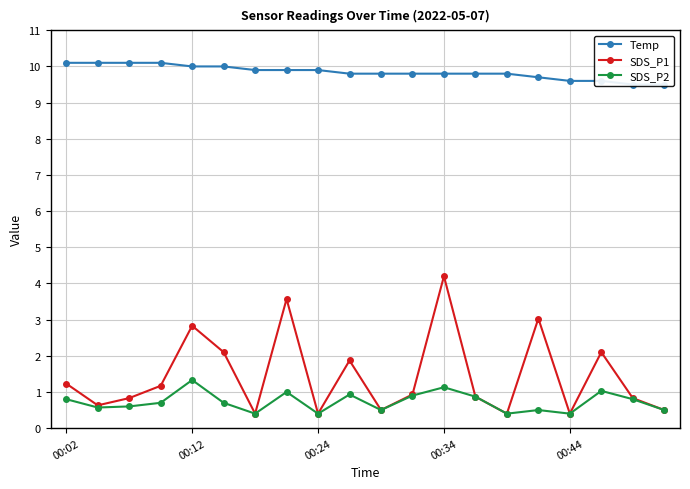

Where is Temp nearest to the value 9?

18